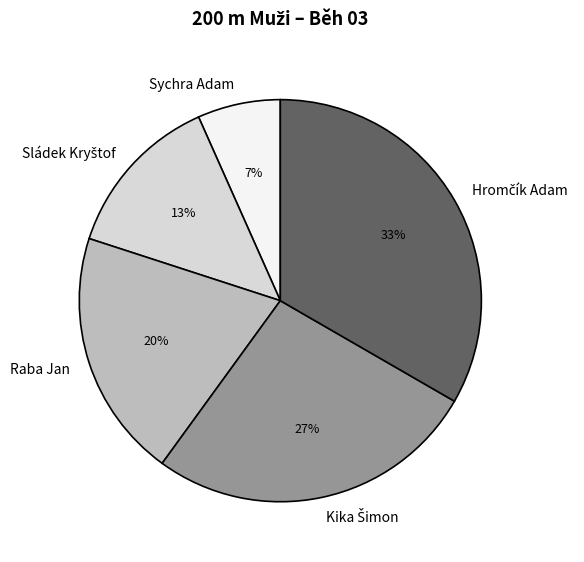

How many slices are in this pie chart?

5